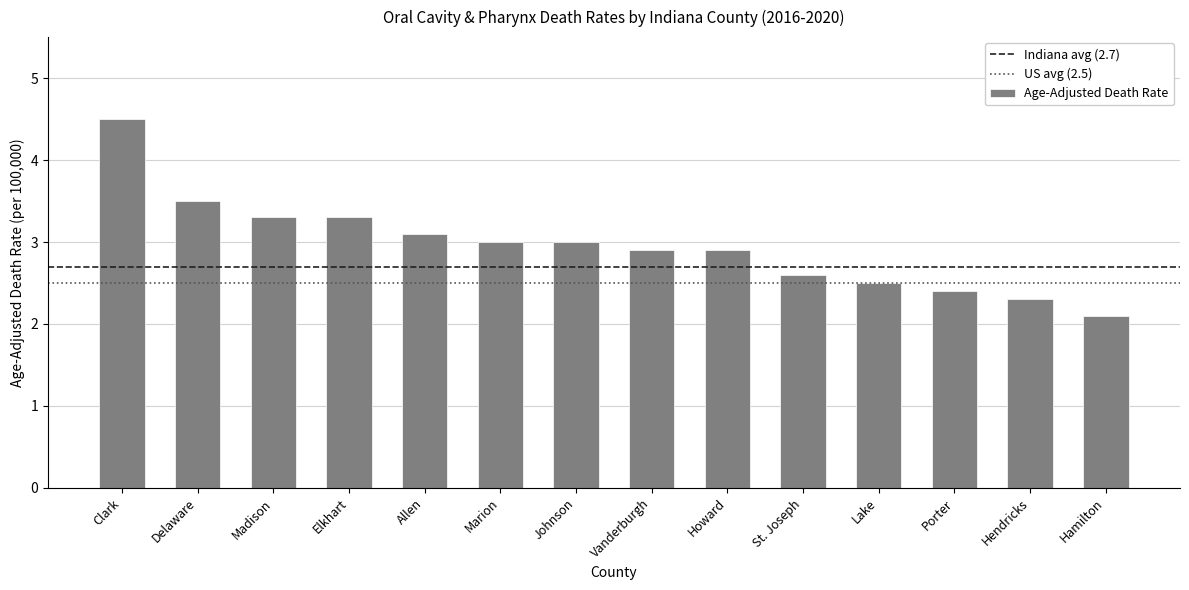

What is the difference between the values at Madison and Porter?

0.9